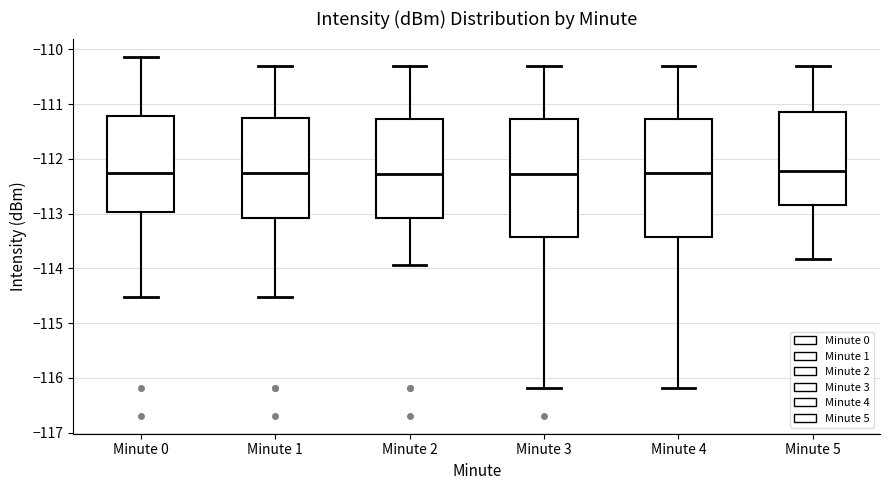

Reading left to right, transcribe this box plot: for each box, give where its median line is, the range the box spans, and where its two whiskers end, as read against the y-axis. The values are not printed on the chart, so give them approximately, as read against the axis.

Minute 0: median -112.3, box -113.0 to -111.2, whiskers -114.5 to -110.1
Minute 1: median -112.3, box -113.1 to -111.3, whiskers -114.5 to -110.3
Minute 2: median -112.3, box -113.1 to -111.3, whiskers -113.9 to -110.3
Minute 3: median -112.3, box -113.4 to -111.3, whiskers -116.2 to -110.3
Minute 4: median -112.2, box -113.4 to -111.3, whiskers -116.2 to -110.3
Minute 5: median -112.2, box -112.8 to -111.1, whiskers -113.8 to -110.3